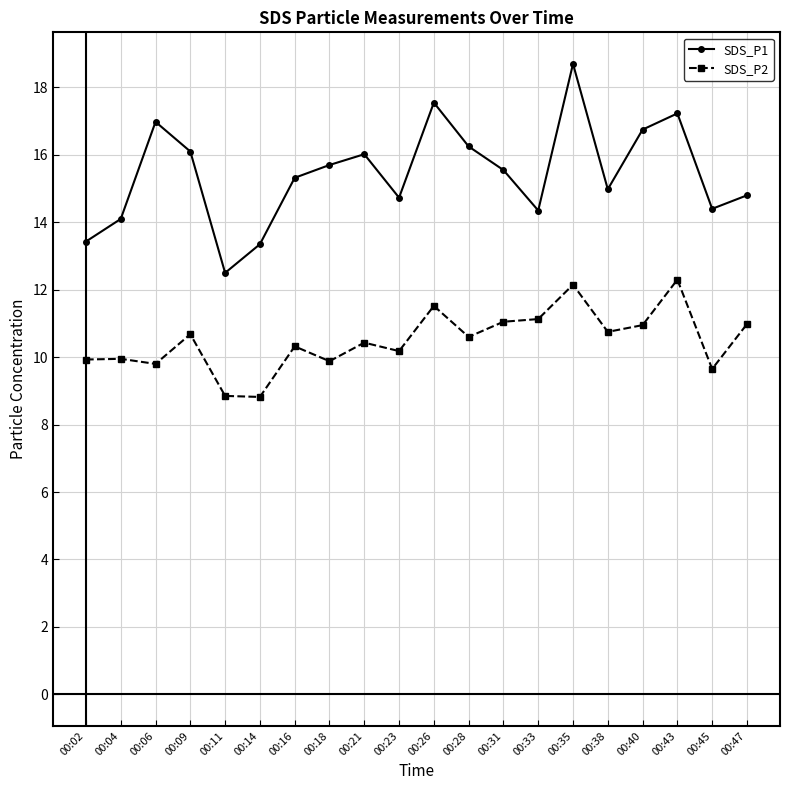

What is the value of the SDS_P1 point at the 20th from the left?

14.8